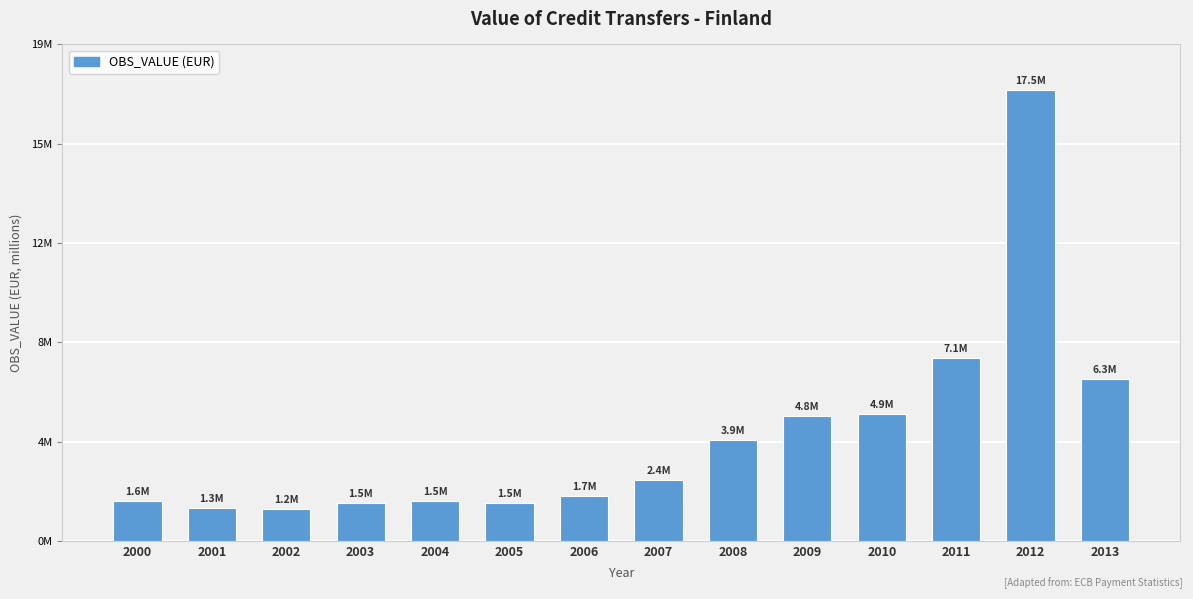

Which has a higher value, 2006 or 2008?

2008